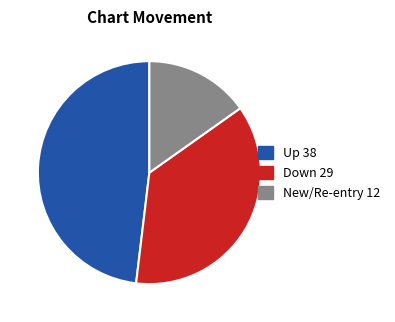

Which category has the smallest portion of the pie?

New/Re-entry 12